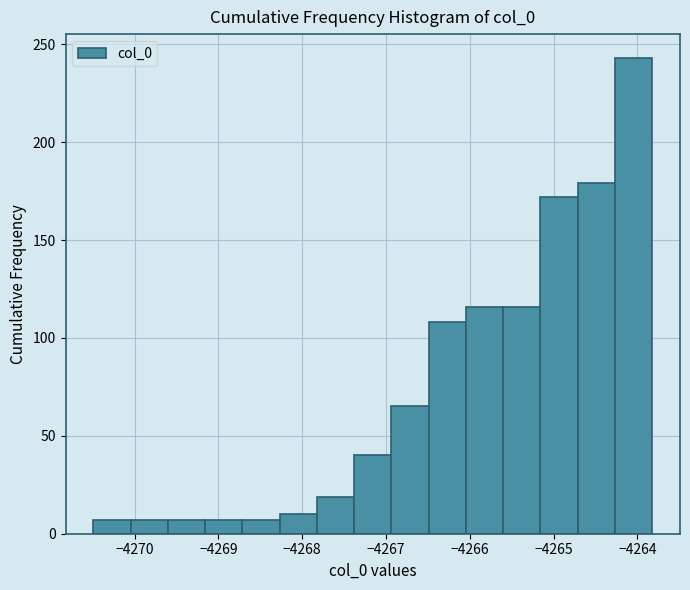

Reading left to right, transcribe this chart: for each bar, give the range it covers on the x-axis and its height. Neither the bar edges nor the heights are printed on the chart, so give them approximately, as read against the axes.

-4270.5 to -4270.0: 5
-4270.0 to -4269.6: 5
-4269.6 to -4269.2: 5
-4269.2 to -4268.7: 5
-4268.7 to -4268.3: 5
-4268.3 to -4267.8: 10
-4267.8 to -4267.4: 20
-4267.4 to -4266.9: 40
-4266.9 to -4266.5: 65
-4266.5 to -4266.0: 110
-4266.0 to -4265.6: 115
-4265.6 to -4265.2: 115
-4265.2 to -4264.7: 170
-4264.7 to -4264.3: 180
-4264.3 to -4263.8: 245